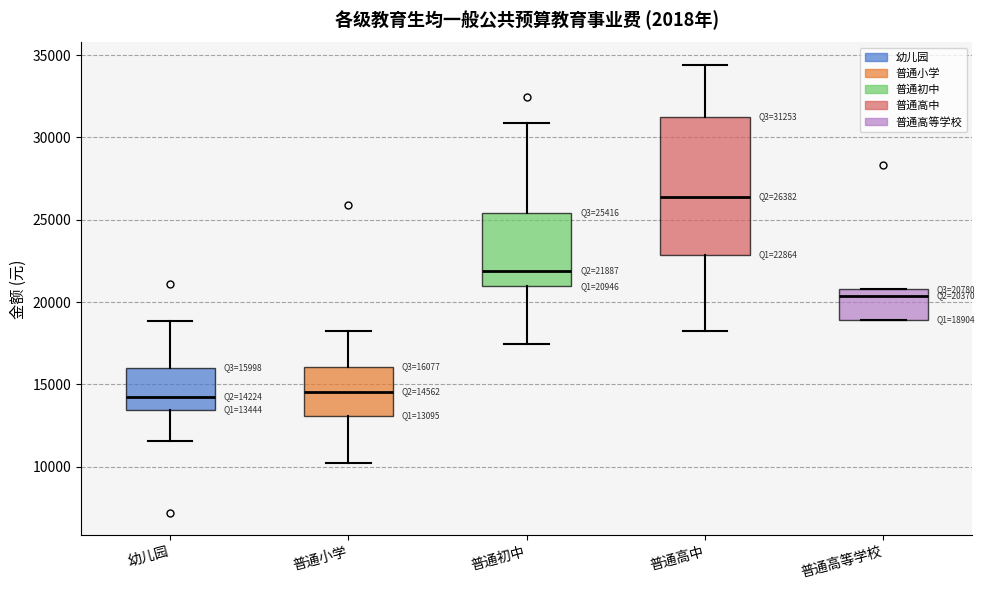

Comparing the boxes themselves (not the whiskers), which one is the tallest?

普通高中